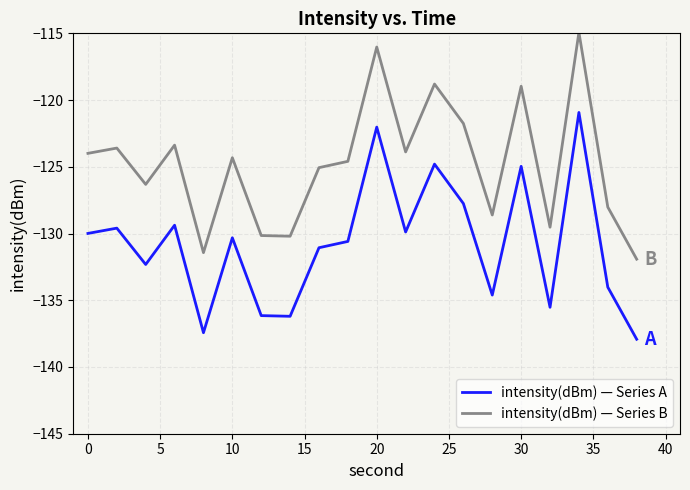

Rank the series by their maximum value, from highest to lowest.

intensity(dBm) — Series B, intensity(dBm) — Series A